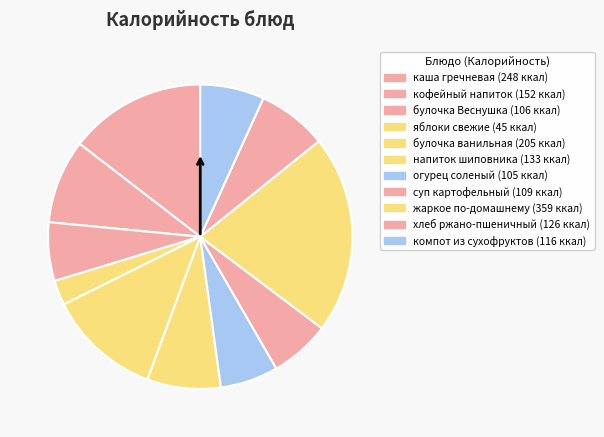

Count the number of slices in the pie.

11